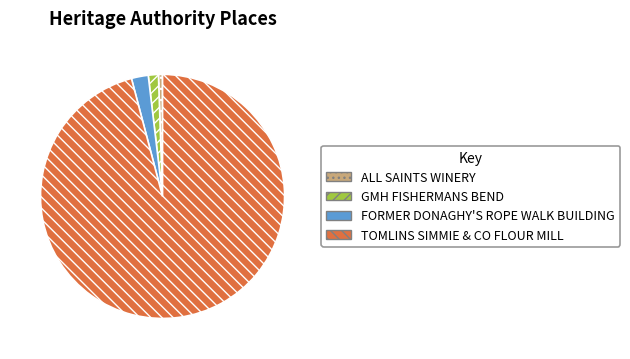

The GMH FISHERMANS BEND slice represents 11% of the pie. True or false?

False